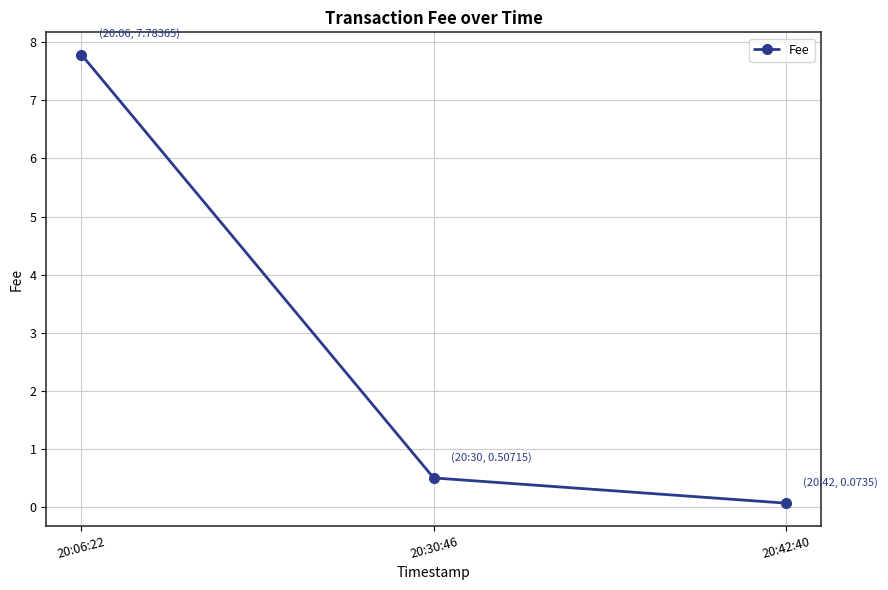

Rank the categories by value from highest to lowest.

20:06:22, 20:30:46, 20:42:40